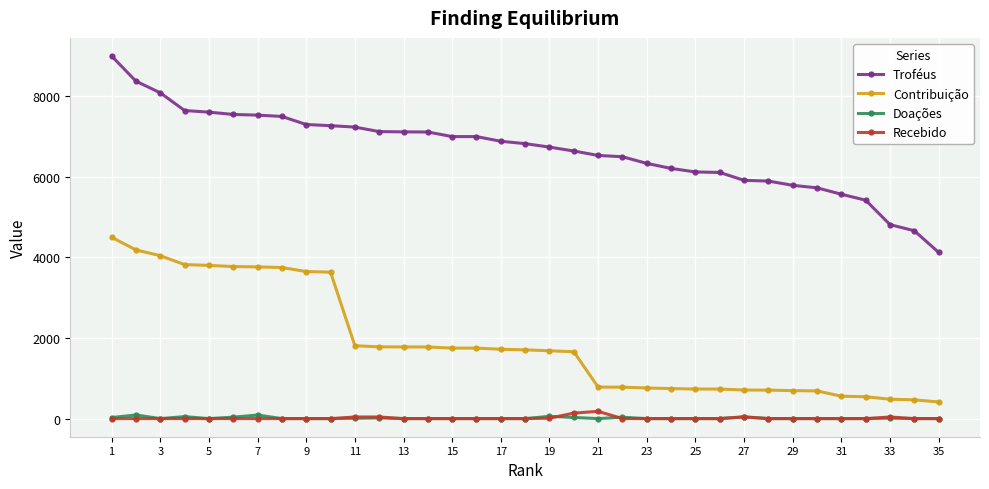

Which series has the largest total across all categories?

Troféus